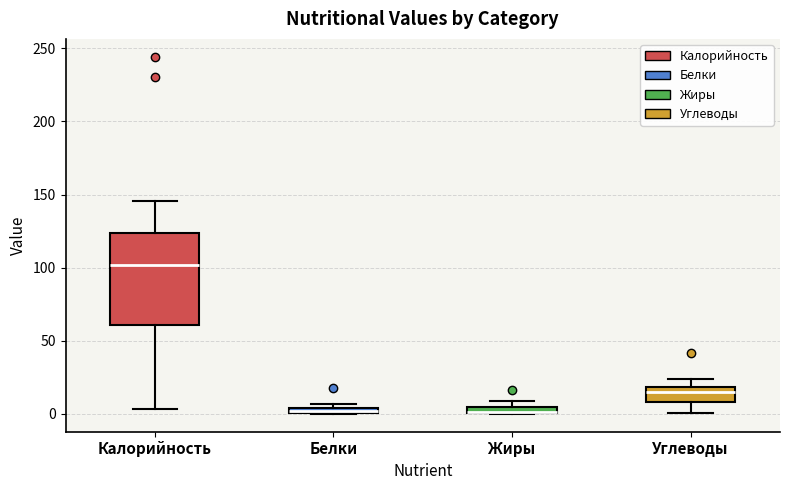

Where does the upper whisker of the box for Углеводы end on the y-axis? The values are not printed on the chart, so give them approximately, as read against the axis.

25